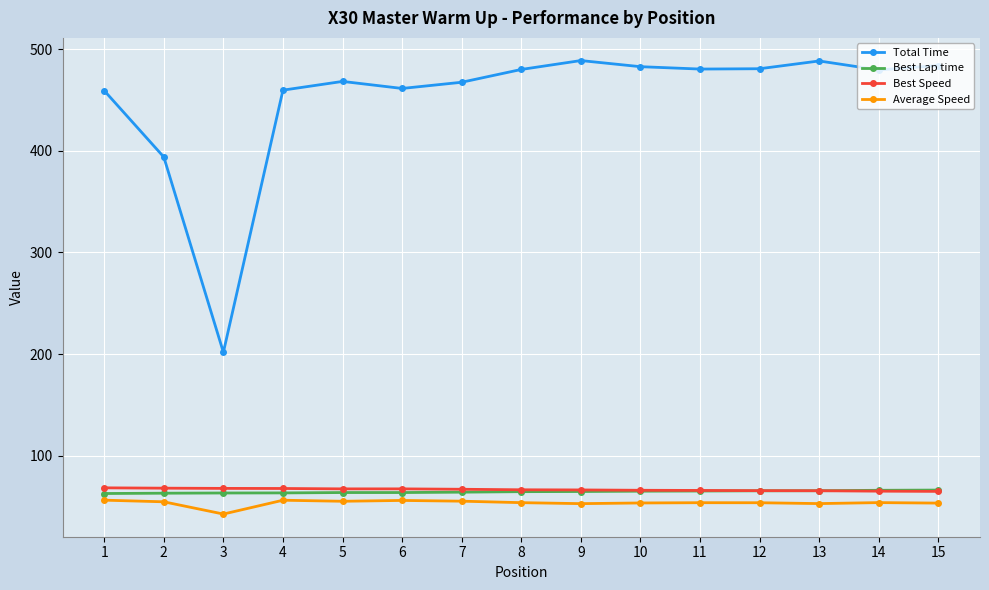

Where is the first local minimum for Average Speed?

3